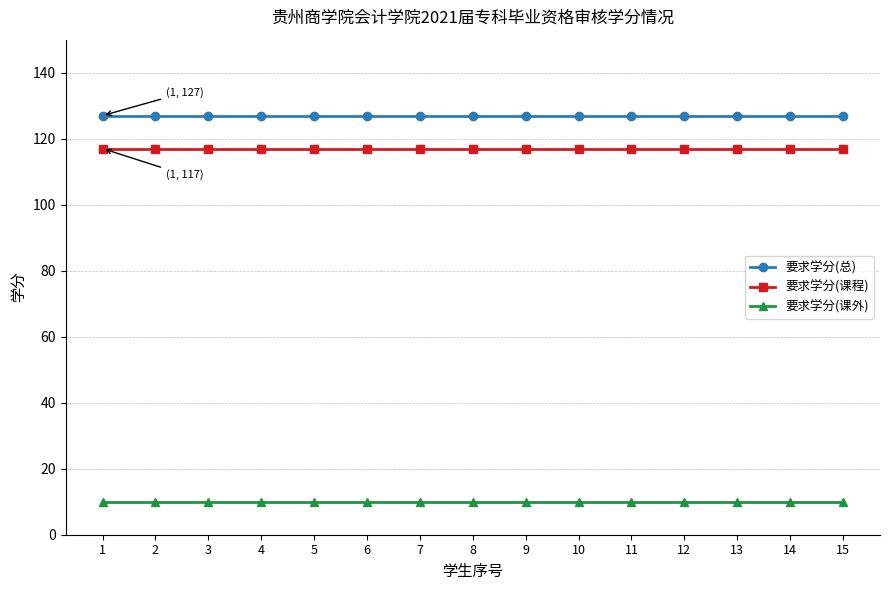

What is the sum of all 要求学分(课外) values?

150